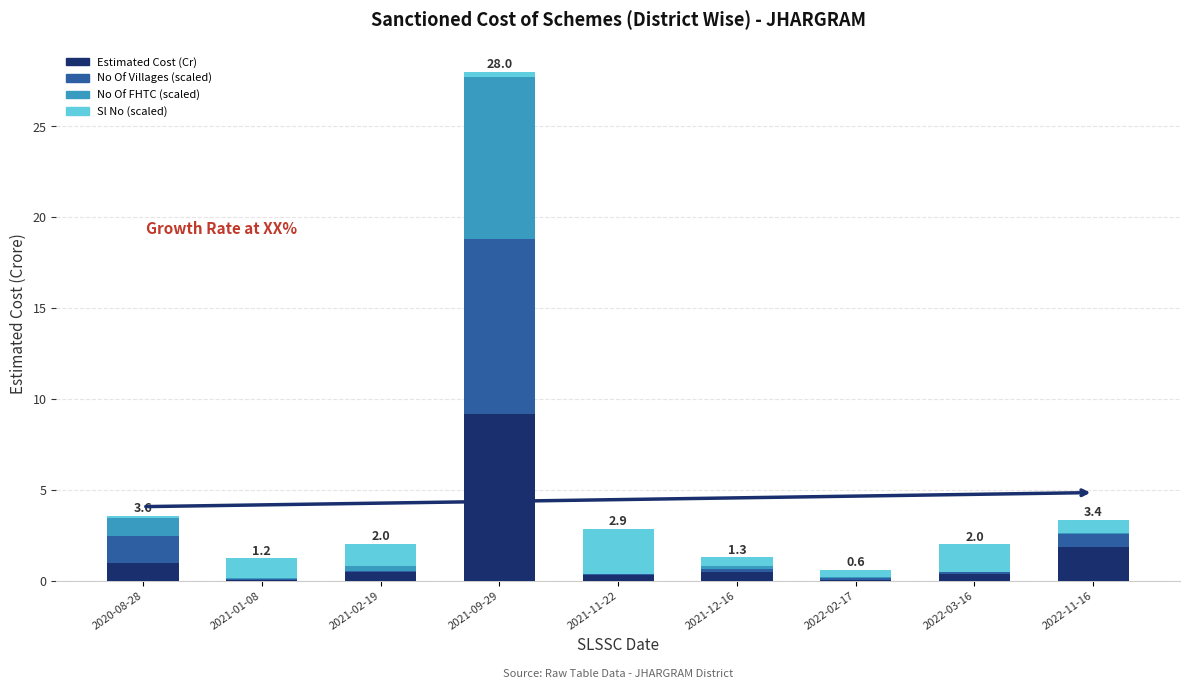

At which category is the sum across all series the highest?

2021-09-29